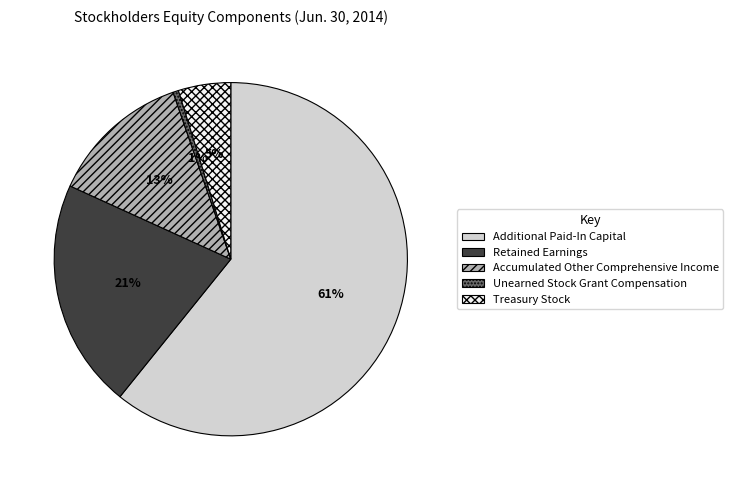

To the nearest percent, what percentage of the pie is Treasury Stock?

5%